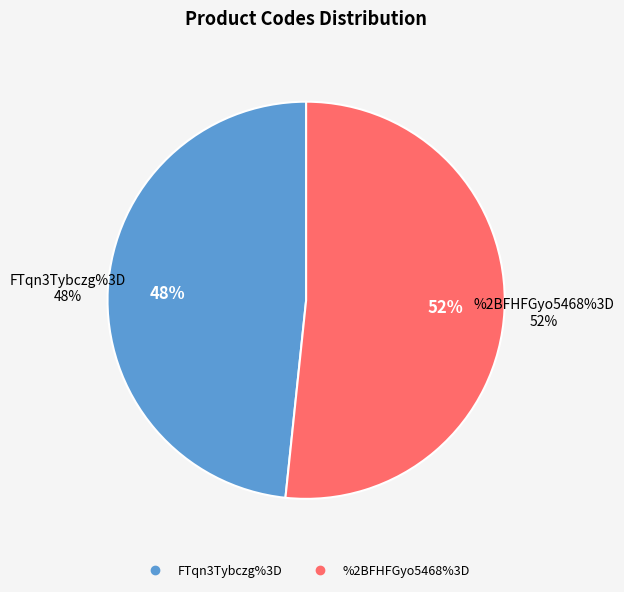

Which category accounts for the majority?

%2BFHFGyo5468%3D